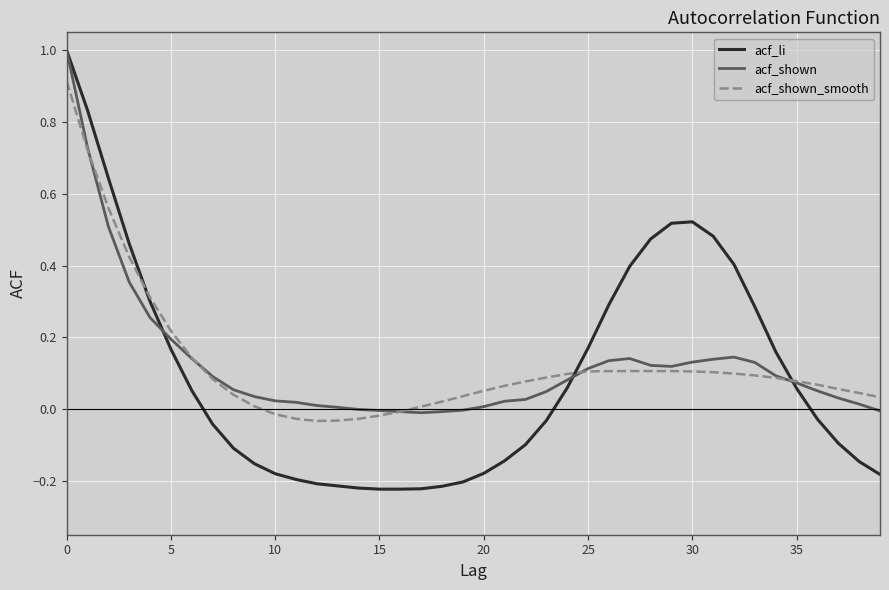

True or false: acf_li and acf_shown intersect in this chart.

True